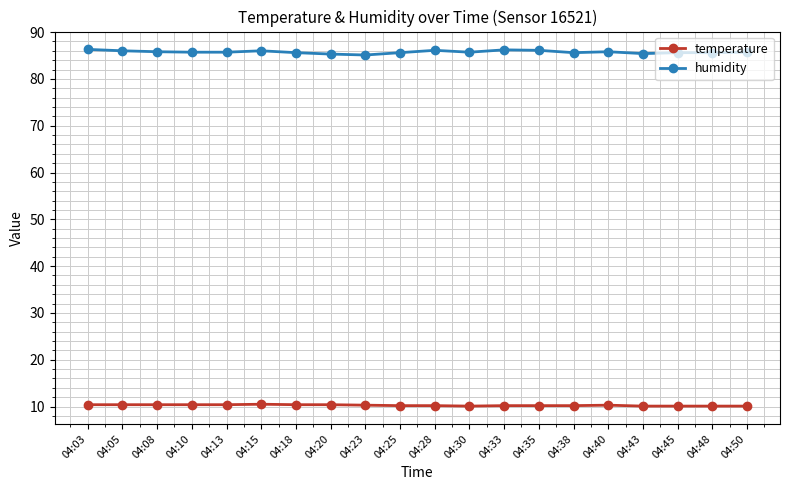

True or false: temperature and humidity intersect in this chart.

False